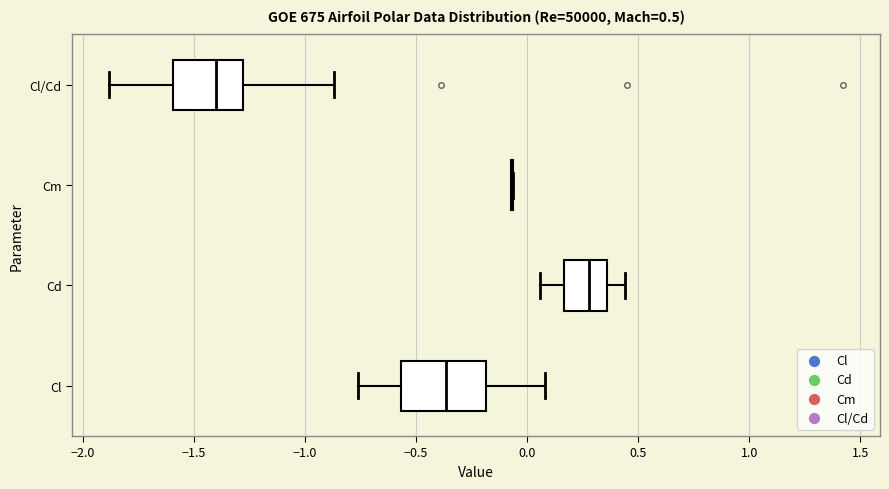

Which box is the widest, from its left edge to its right edge?

Cl